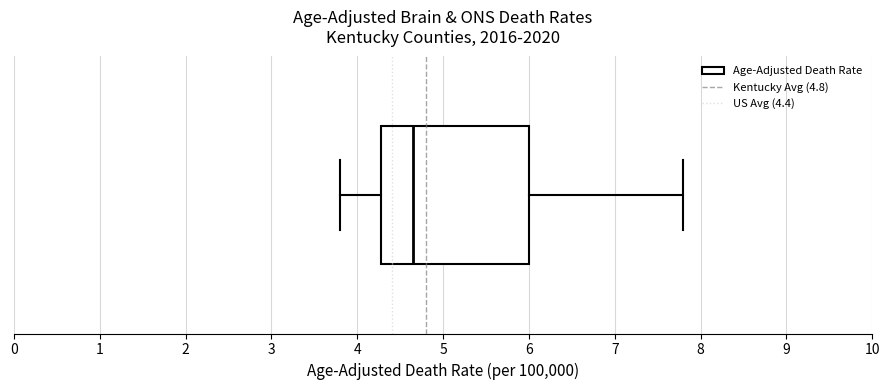

Where is the left edge of the box on the x-axis? The values are not printed on the chart, so give them approximately, as read against the axis.

4.3